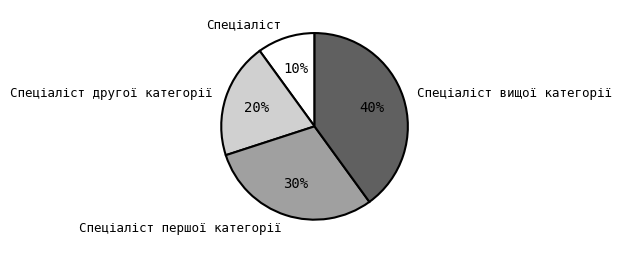

Is the sum of Спеціаліст другої категорії and Спеціаліст вищої категорії greater than half?

Yes